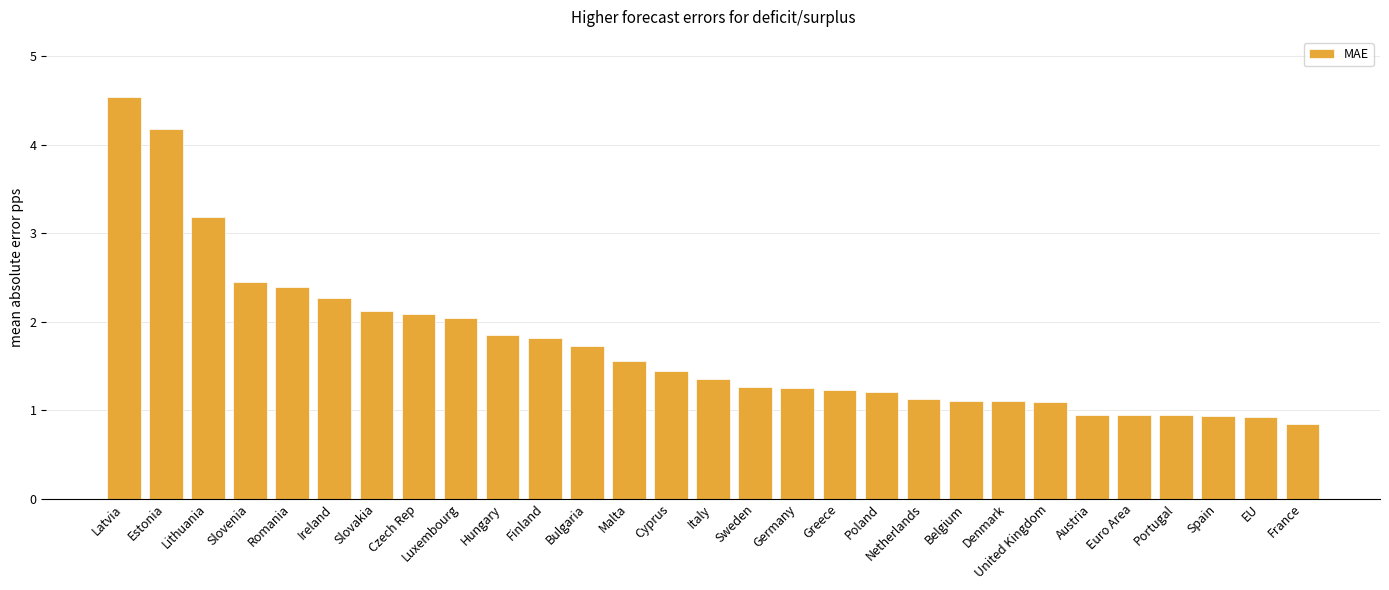

The value at United Kingdom is 1.9. True or false?

False